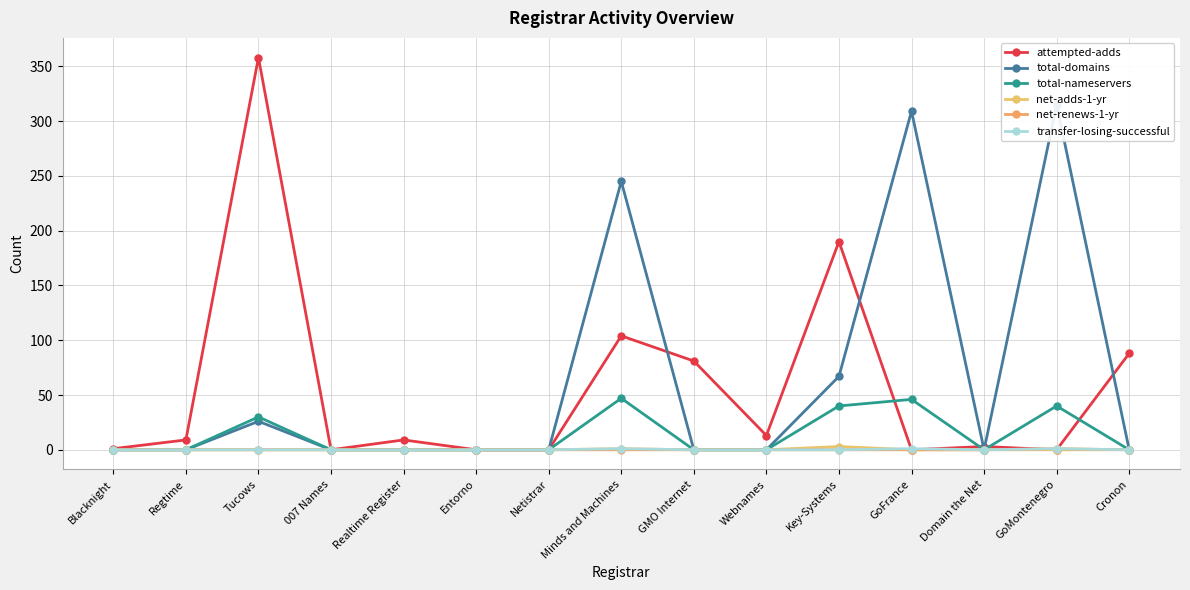

At which label is net-adds-1-yr closest to 1?

Minds and Machines